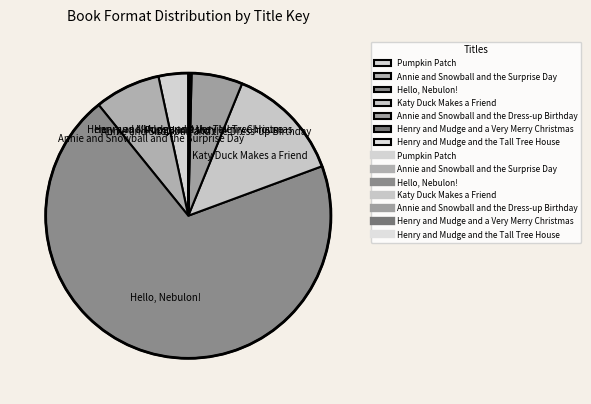

True or false: Annie and Snowball and the Surprise Day accounts for 7% of the total.

True